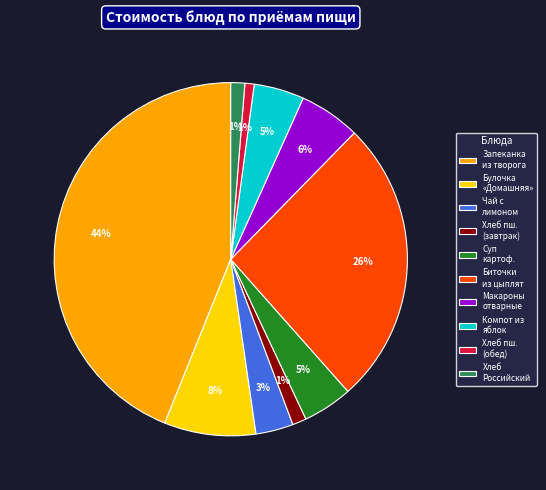

The Макароны отварные slice represents 6% of the pie. True or false?

True